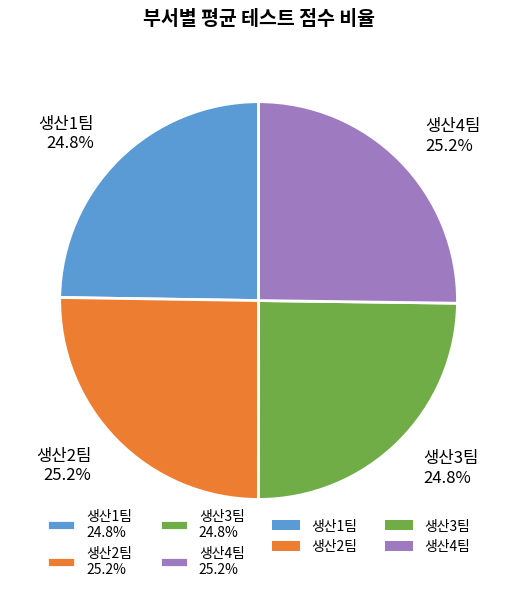

Approximately how many times larger is the value at 생산4팀 25.2% compared to 생산3팀 24.8%?

1.0